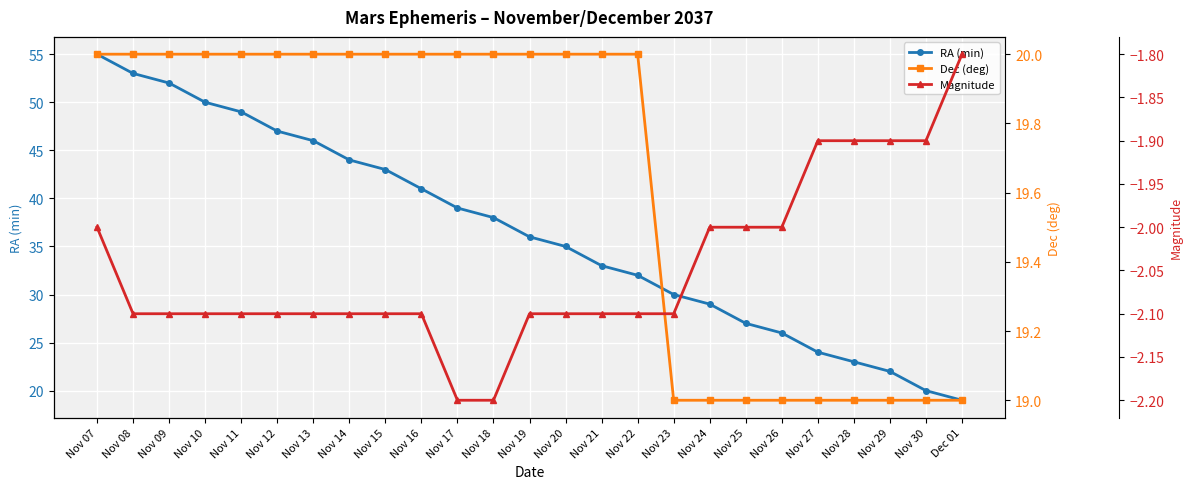

What position from the right is Nov 23?

9